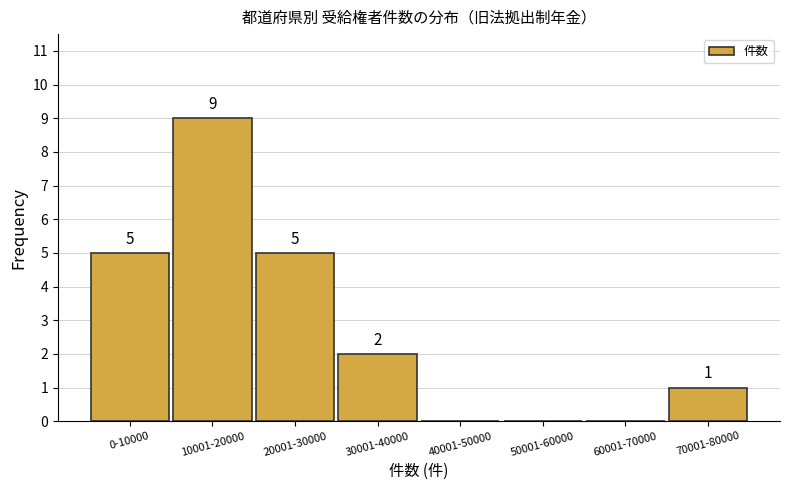

Reading left to right, transcribe all the data shown in this chart.

0-10000=5	10001-20000=9	20001-30000=5	30001-40000=2	40001-50000=0	50001-60000=0	60001-70000=0	70001-80000=1